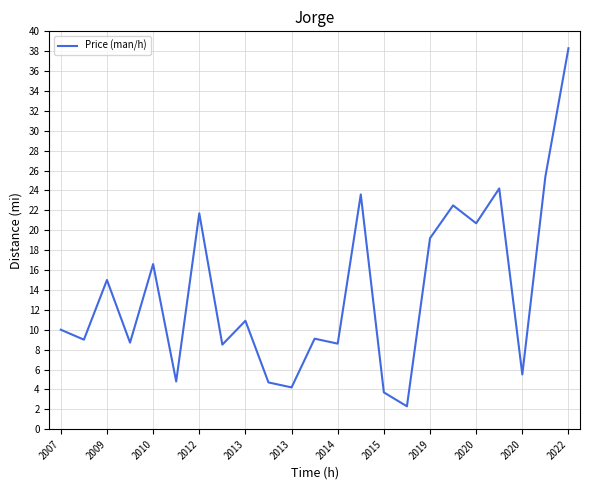

What is the difference between the maximum and minimum values?

36.0